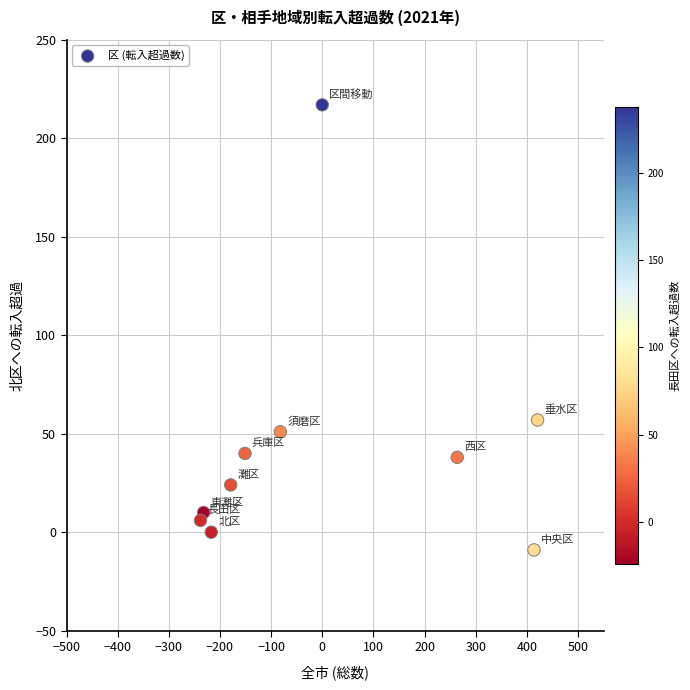

What is the average Y value?

43